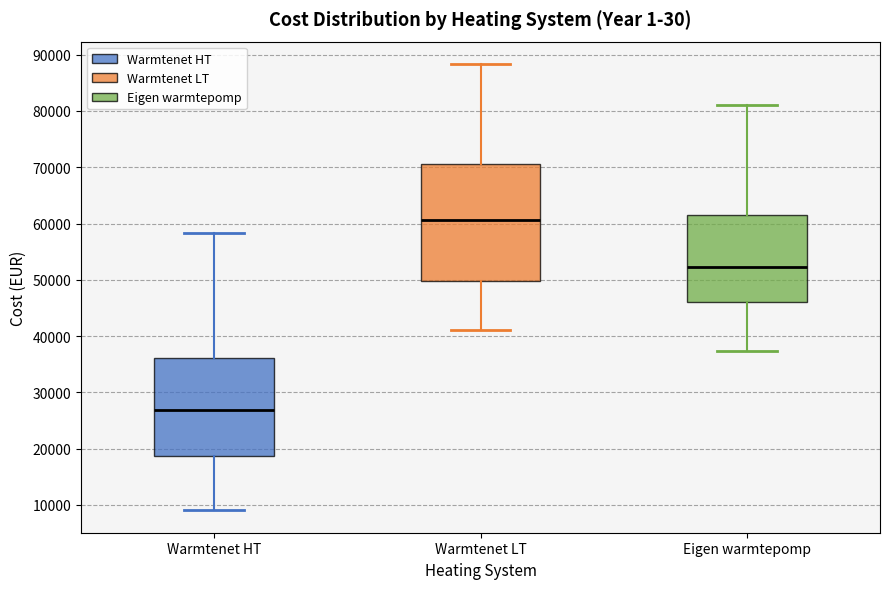

Reading left to right, transcribe this box plot: for each box, give where its median line is, the range the box spans, and where its two whiskers end, as read against the y-axis. The values are not printed on the chart, so give them approximately, as read against the axis.

Warmtenet HT: median 27000, box 19000 to 36000, whiskers 9000 to 58000
Warmtenet LT: median 61000, box 50000 to 71000, whiskers 41000 to 88000
Eigen warmtepomp: median 52000, box 46000 to 62000, whiskers 37000 to 81000